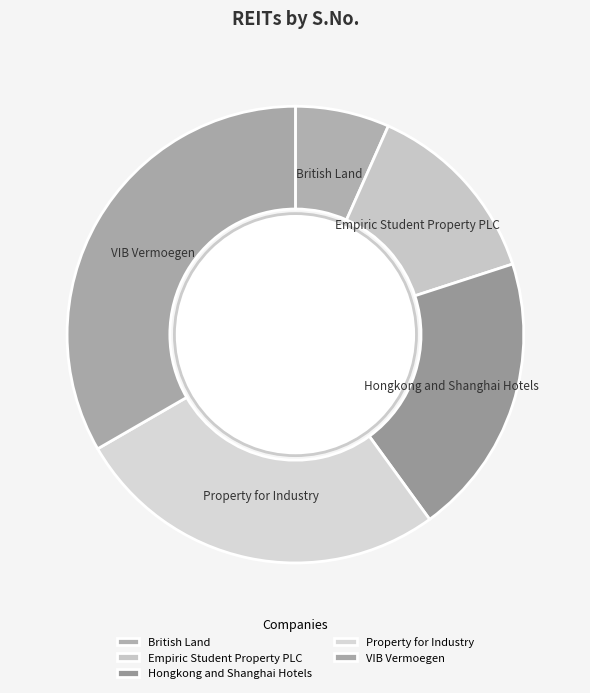

The VIB Vermoegen slice represents 33% of the pie. True or false?

True